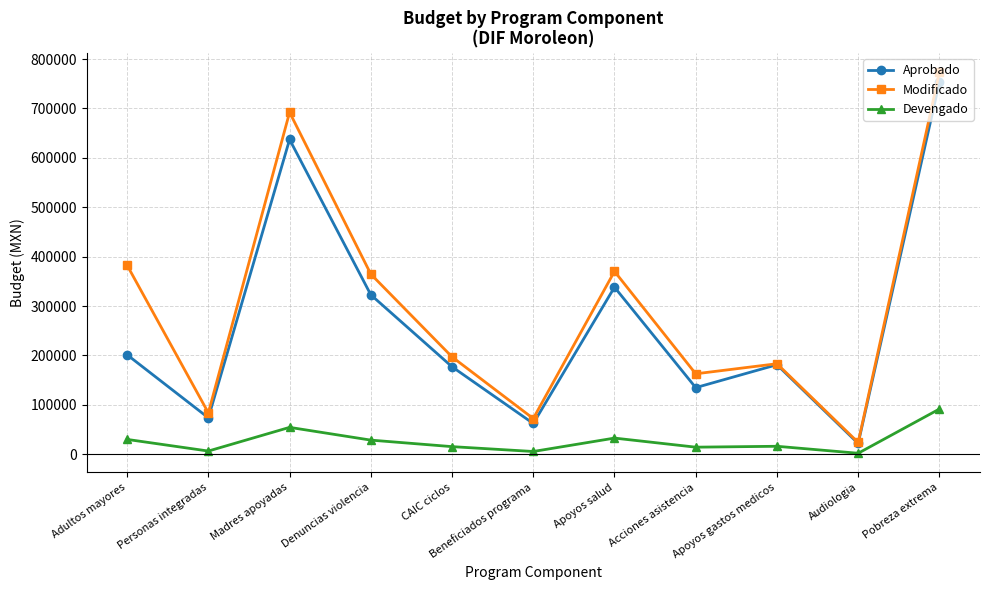

What is the average value of the Aprobado series?

264061.8